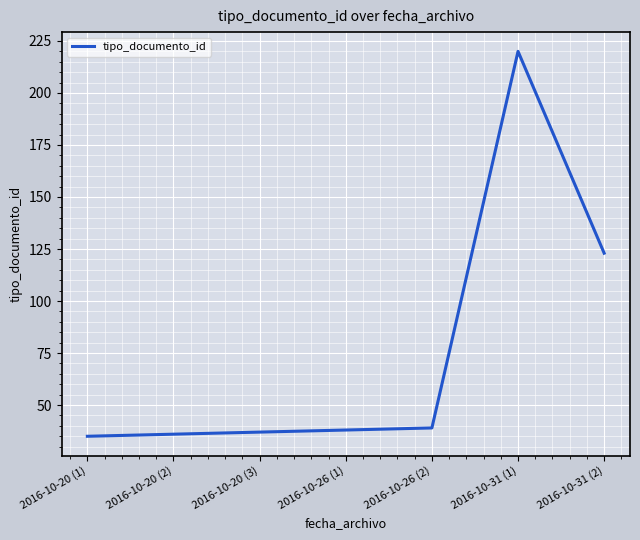

The value at 2016-10-20 (2) is 65. True or false?

False